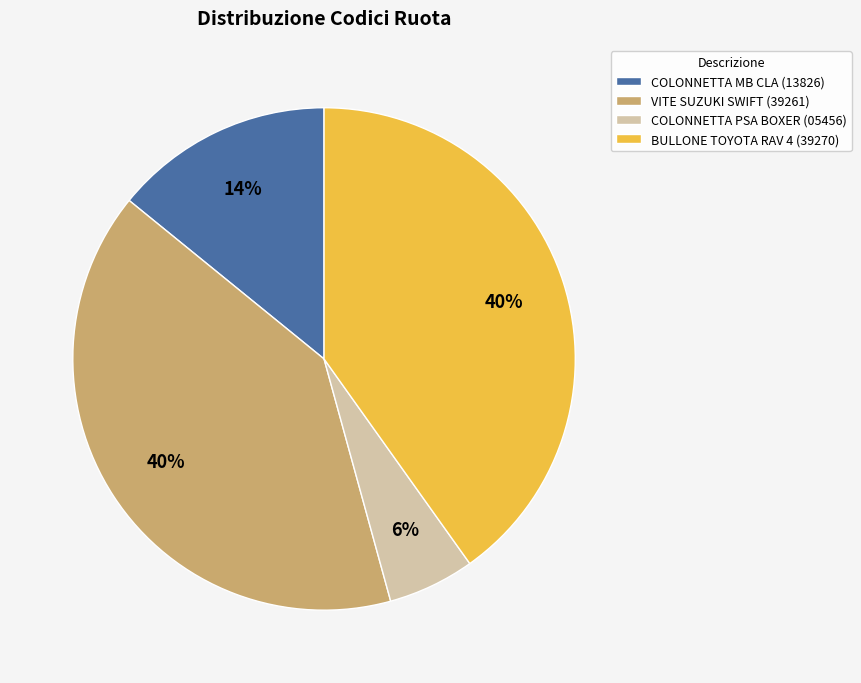

What is the smallest slice in the pie chart?

COLONNETTA PSA BOXER (05456)